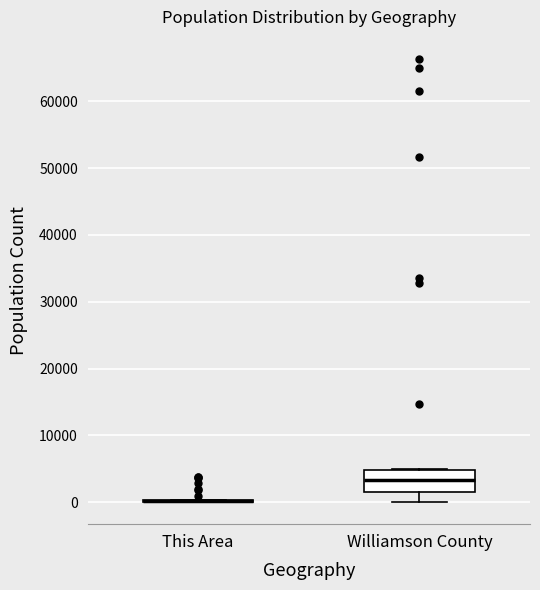

Which box is the tallest, from its lower edge to its upper edge?

Williamson County